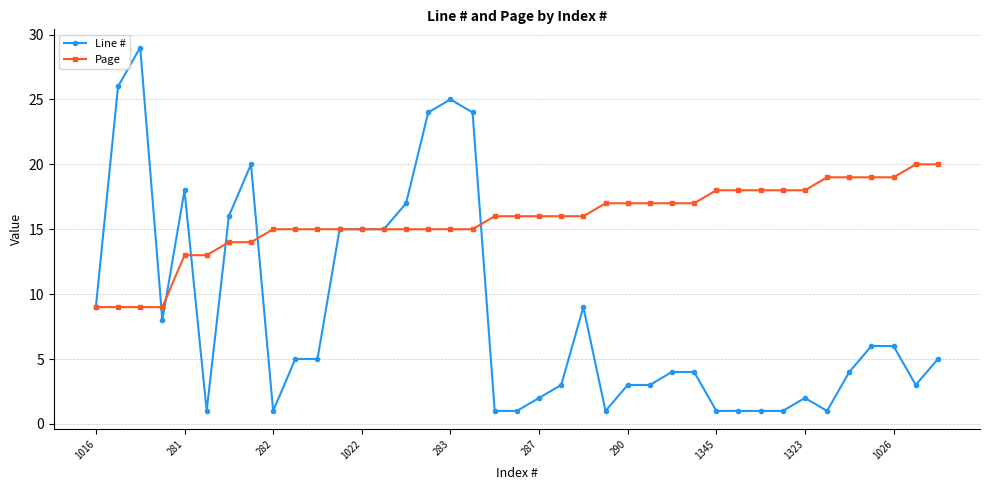

List the series in order of their peak value, lowest first.

Page, Line #